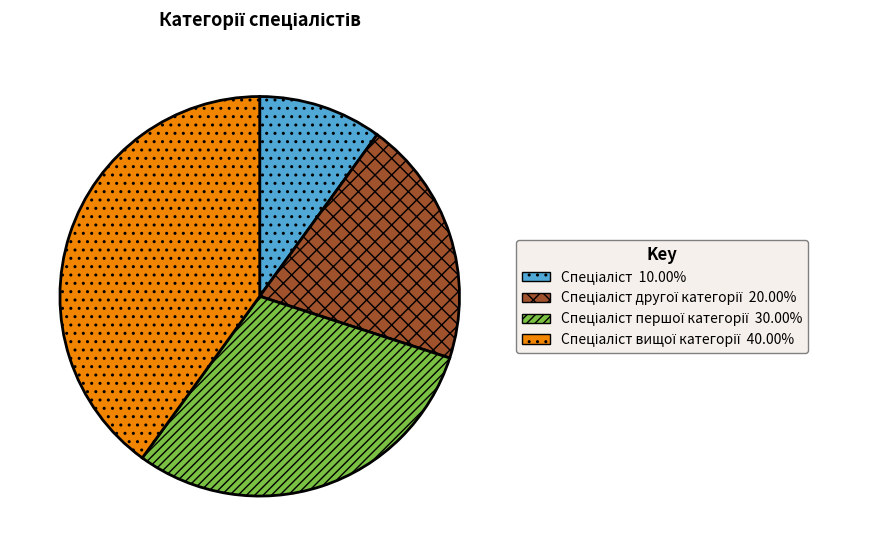

Is there any slice that represents more than half of the pie?

No